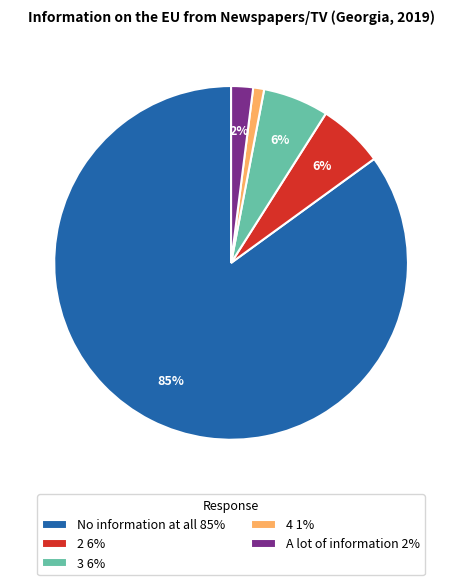

Is there any slice that represents more than half of the pie?

Yes